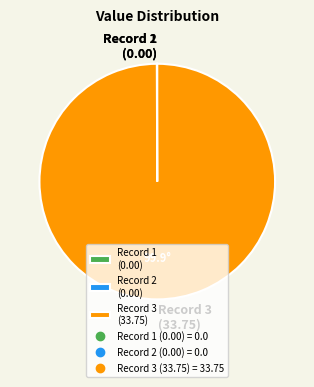

What is the largest slice in the pie chart?

Record 3 (33.75)